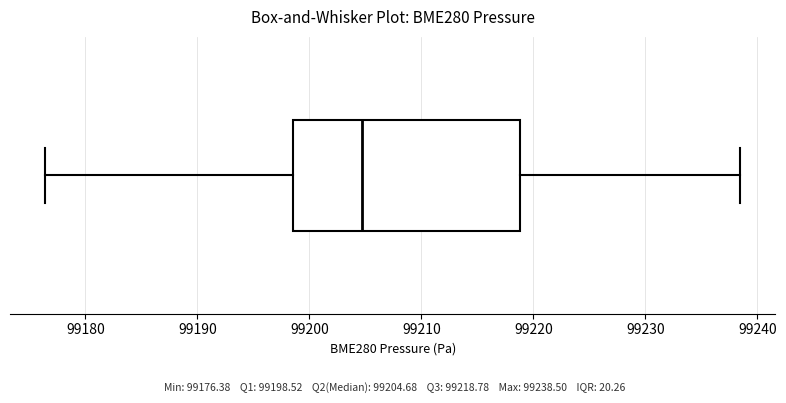

Read this box plot against the x-axis: the position of the median line, the range covered by the box, and the ends of both whiskers. The values are not printed on the chart, so give them approximately, as read against the axis.

median 99205, box 99199 to 99219, whiskers 99176 to 99239